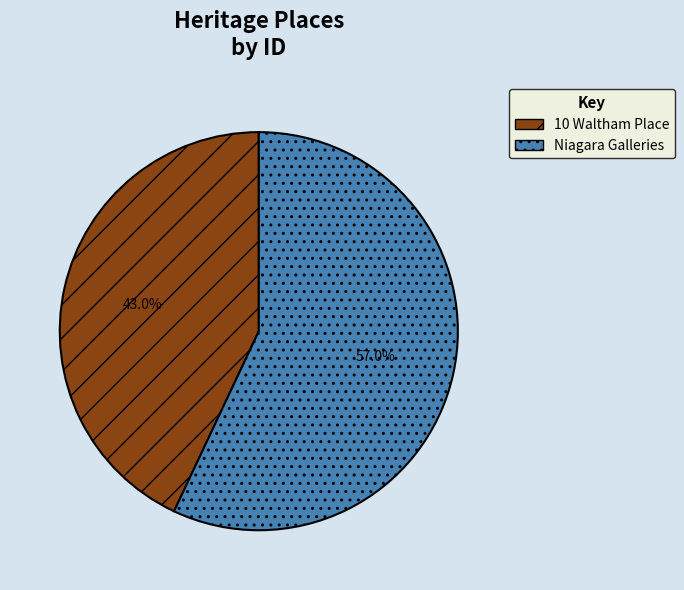

To the nearest percent, what is the combined percentage of Niagara Galleries and 10 Waltham Place?

100%